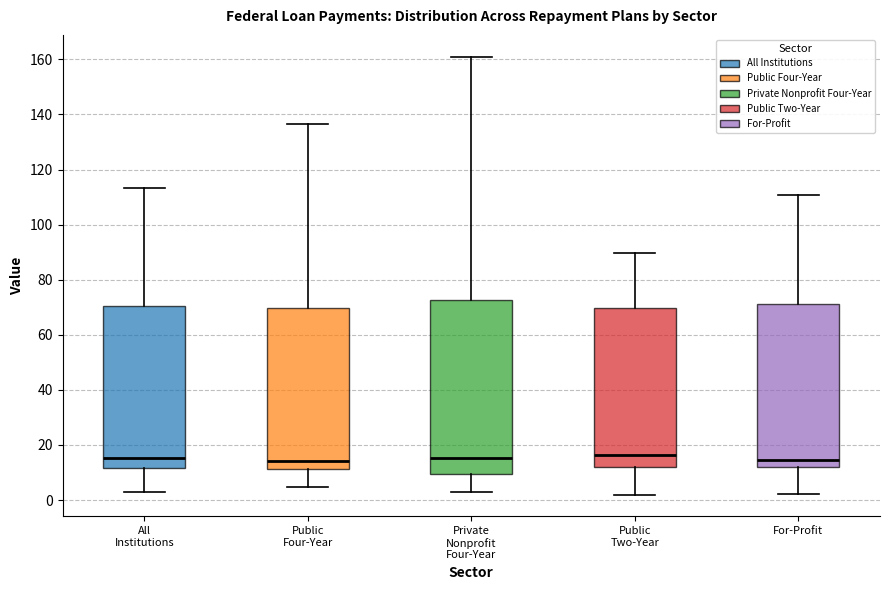

Reading left to right, read every box against the y-axis: the position of its median line, the range the box covers, and the ends of its whiskers. The values are not printed on the chart, so give them approximately, as read against the axis.

All Institutions: median 16, box 12 to 70, whiskers 2 to 114
Public Four-Year: median 14, box 12 to 70, whiskers 4 to 136
Private Nonprofit Four-Year: median 16, box 10 to 72, whiskers 4 to 160
Public Two-Year: median 16, box 12 to 70, whiskers 2 to 90
For-Profit: median 14, box 12 to 72, whiskers 2 to 110